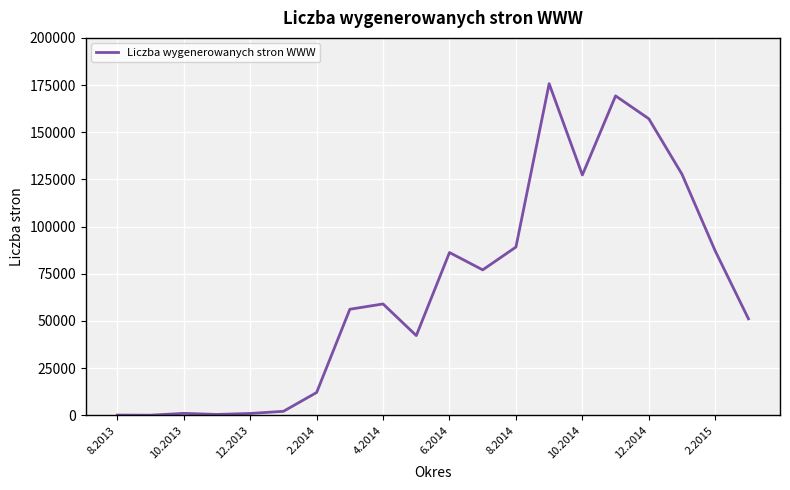

What is the difference between the maximum and minimum values?

175725